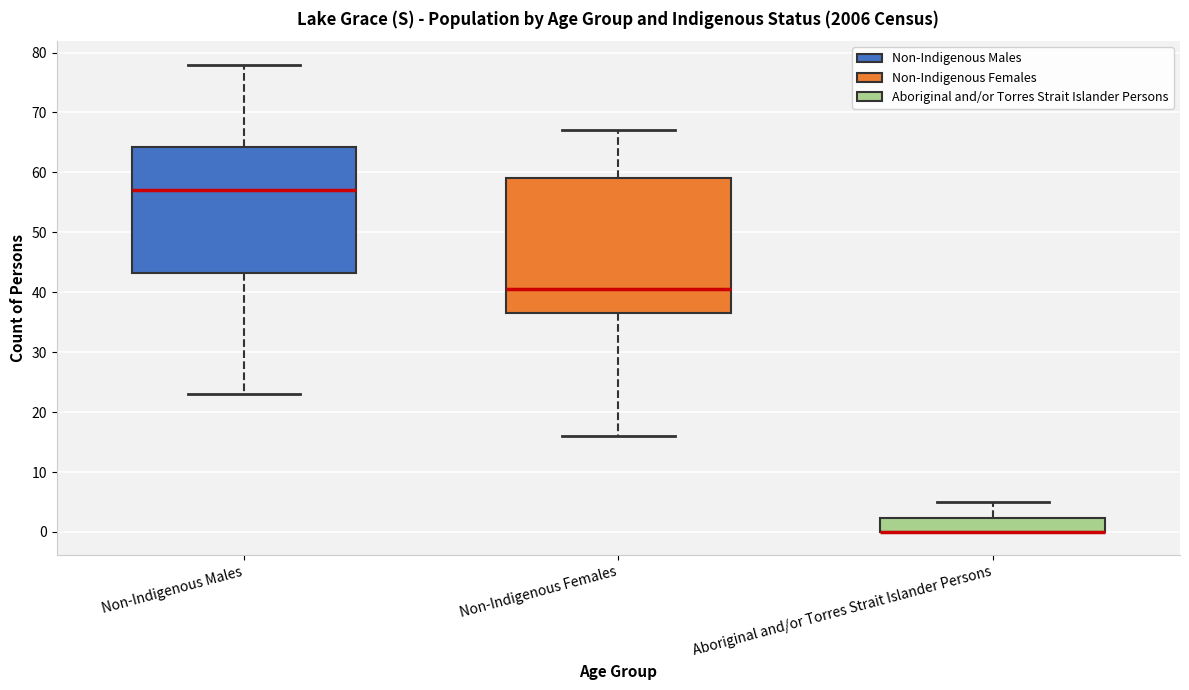

Reading left to right, read every box against the y-axis: the position of its median line, the range the box covers, and the ends of its whiskers. The values are not printed on the chart, so give them approximately, as read against the axis.

Non-Indigenous Males: median 57, box 43 to 64, whiskers 23 to 78
Non-Indigenous Females: median 41, box 37 to 59, whiskers 16 to 67
Aboriginal and/or Torres Strait Islander Persons: median 0 (drawn on the box's lower edge), box 0 to 2, whiskers 0 to 5